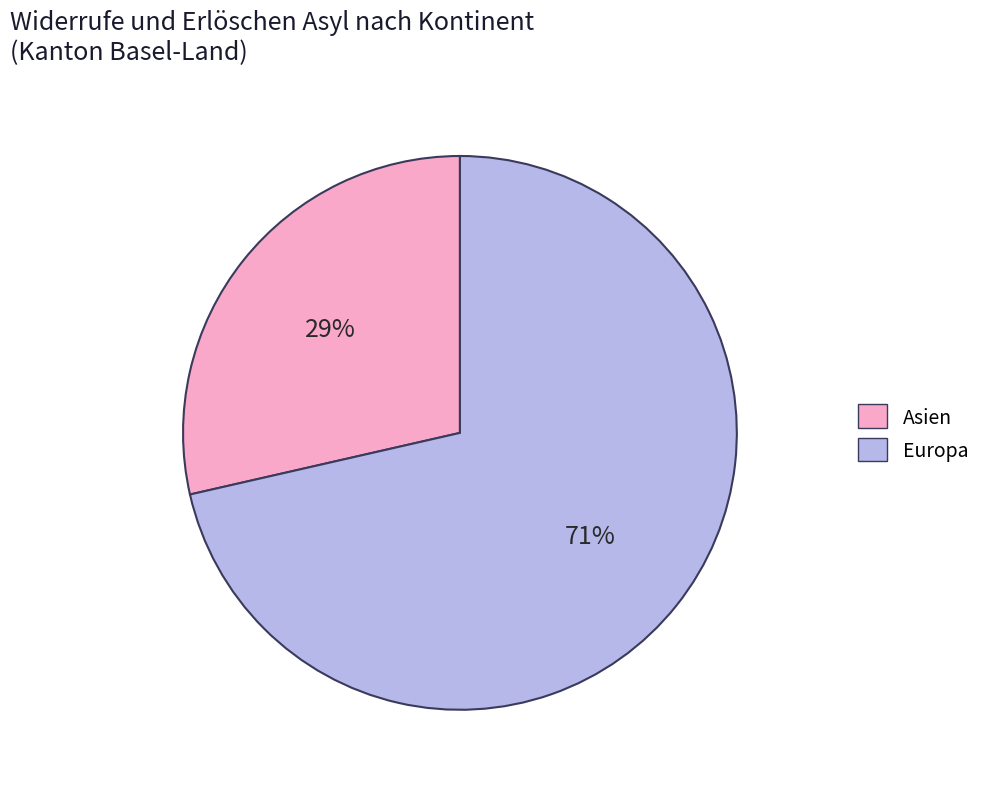

Is there any slice that represents more than half of the pie?

Yes